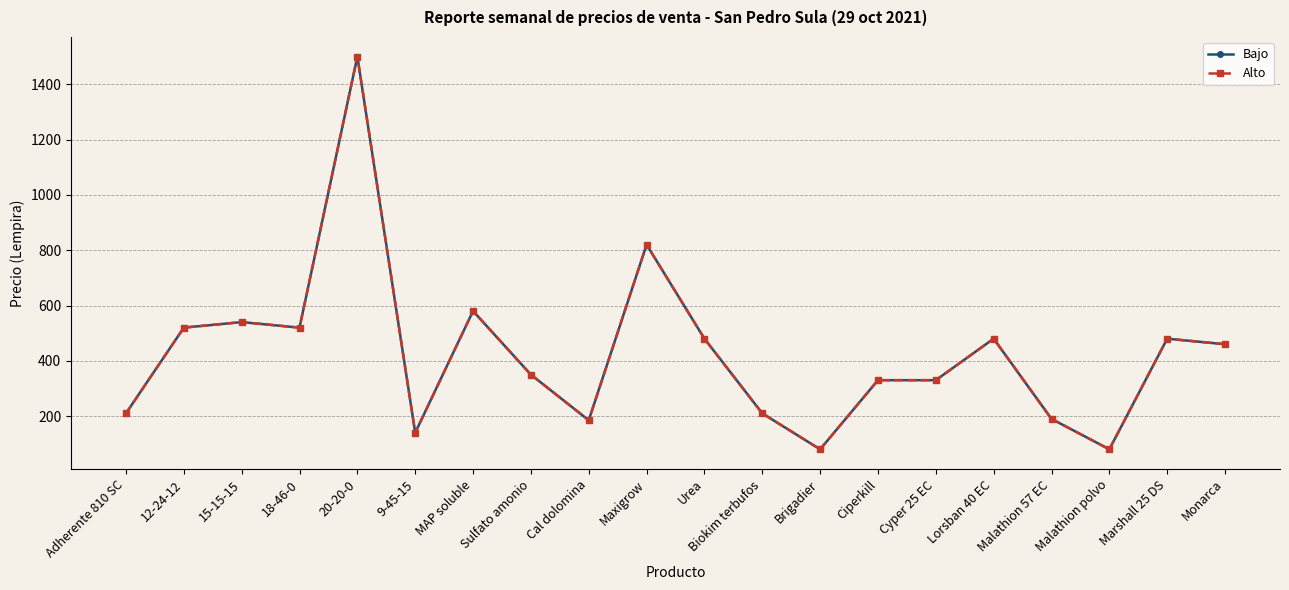

Does the chart have visible grid lines?

Yes